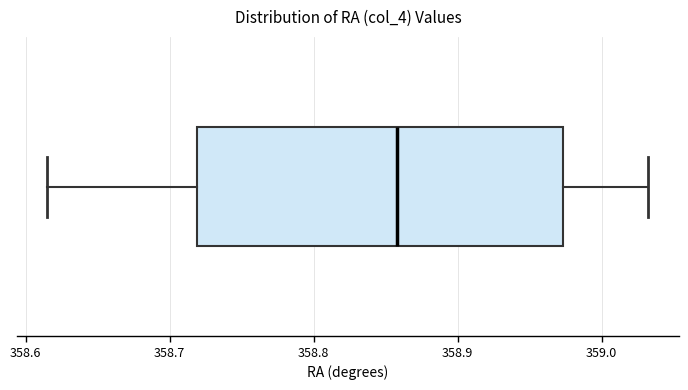

Transcribe this box plot: give where the median line is, the range the box spans, and where the two whiskers end, as read against the x-axis. The values are not printed on the chart, so give them approximately, as read against the axis.

median 358.86, box 358.72 to 358.97, whiskers 358.62 to 359.03